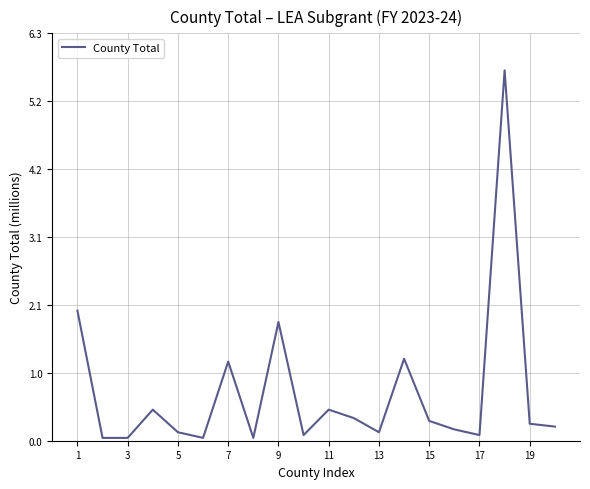

What is the maximum value shown in the chart?

5.7